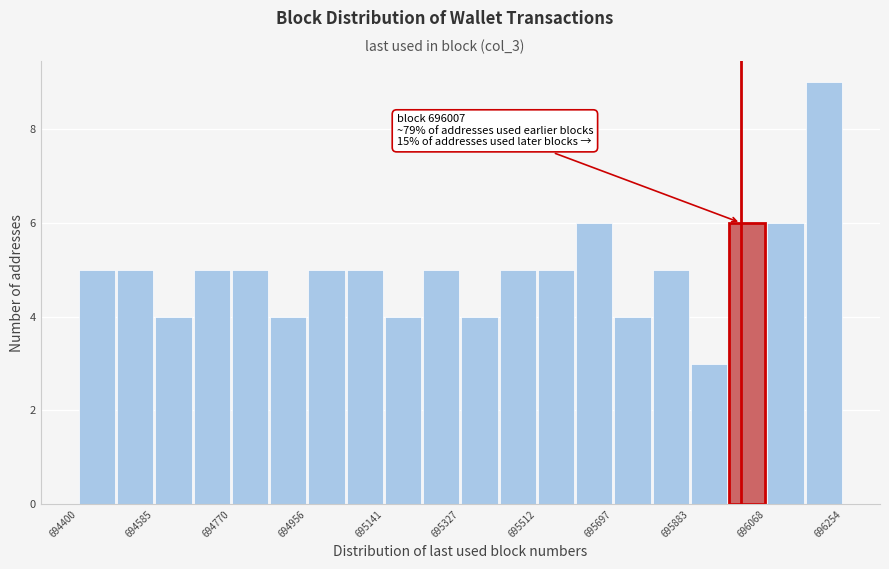

Over which range of the x-axis is the bar tallest?

696160 to 696260